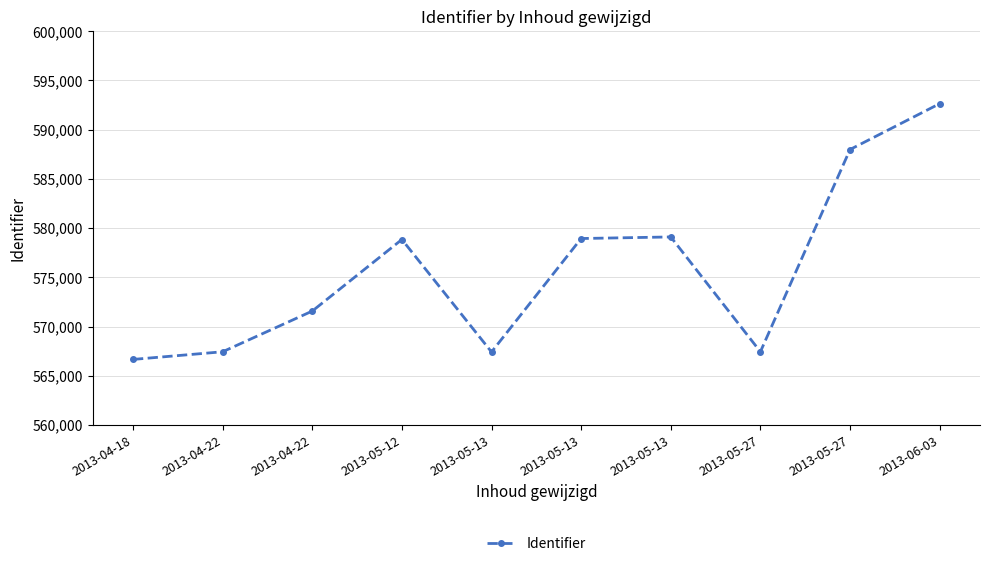

How many interior local valleys (lower than both neighbors) does the data have?

2